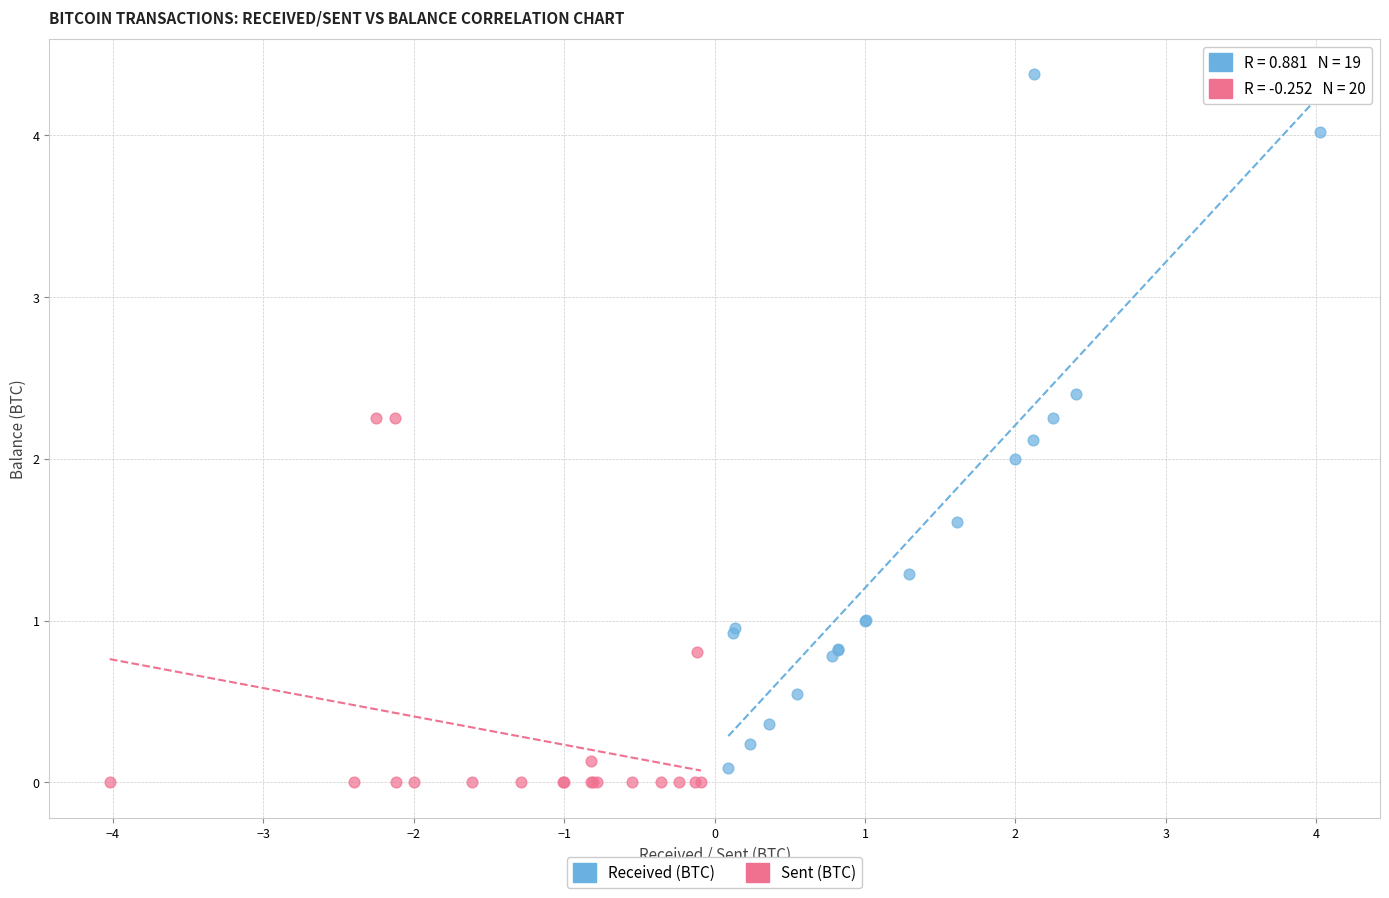

Which series contains the highest Y value?

Received (BTC)